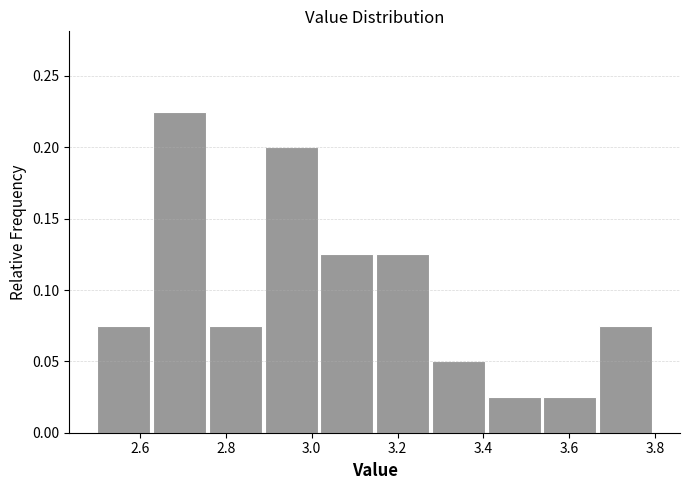

Which range on the x-axis has the tallest bar?

2.63 to 2.76